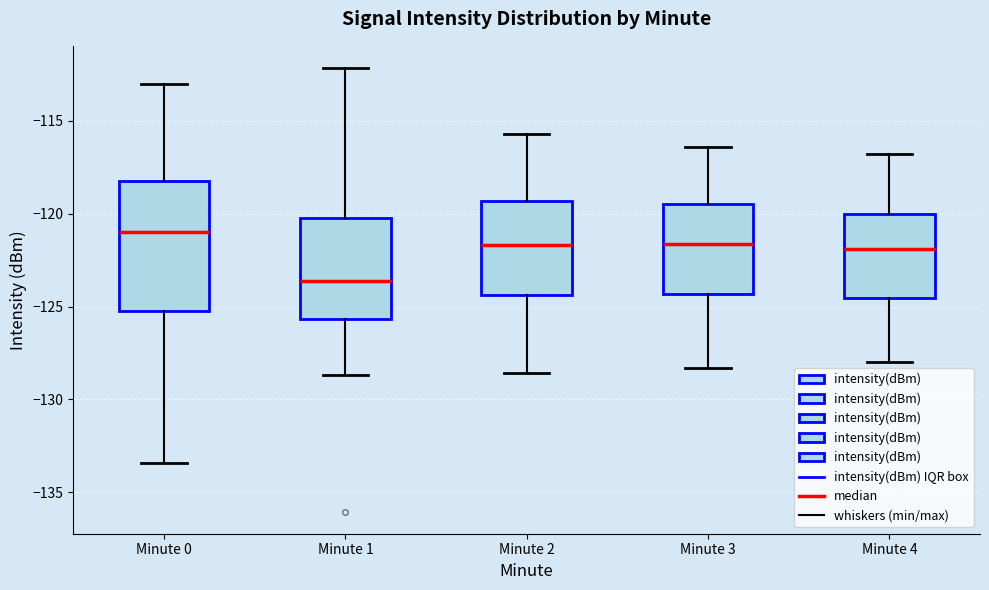

Which box is the tallest, from its lower edge to its upper edge?

Minute 0